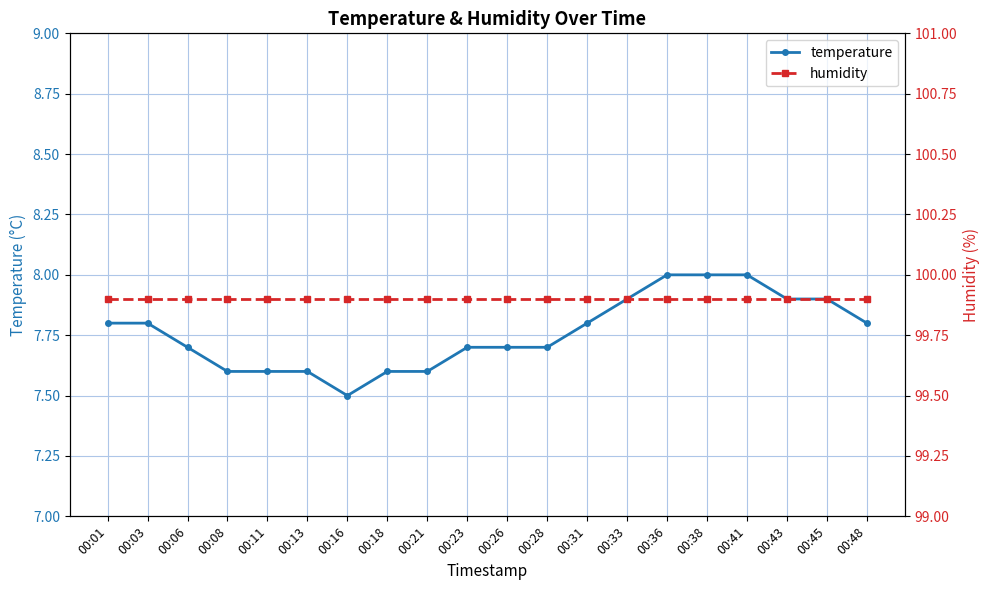

Which category has the highest value across all series?

00:01